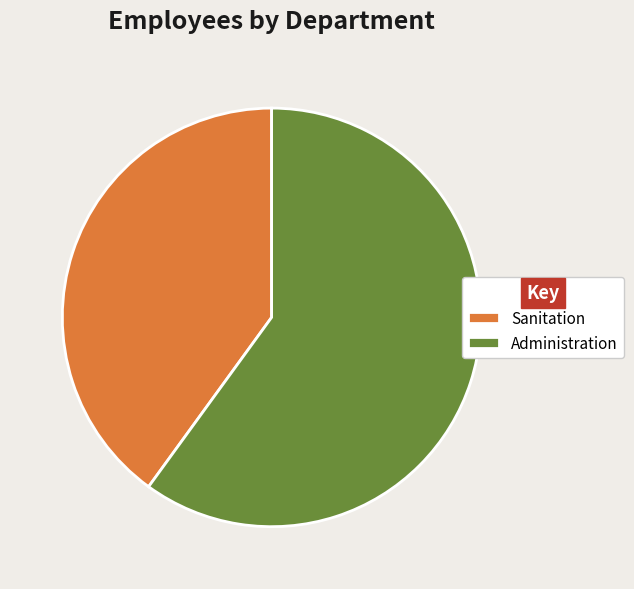

Between Sanitation and Administration, which is larger?

Administration